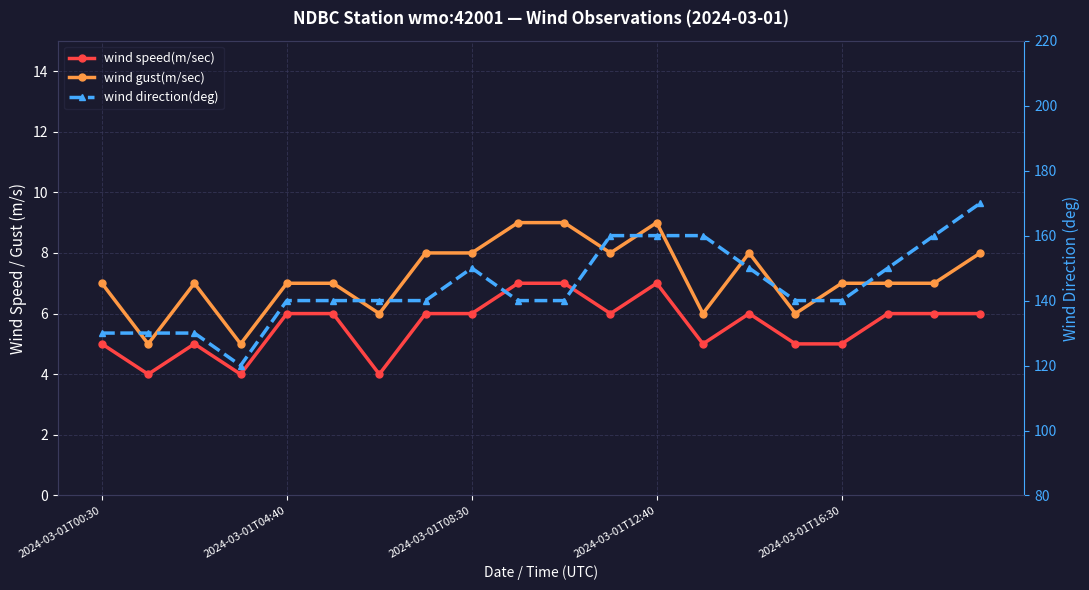

Which series has the largest range (max minus min)?

wind direction(deg)